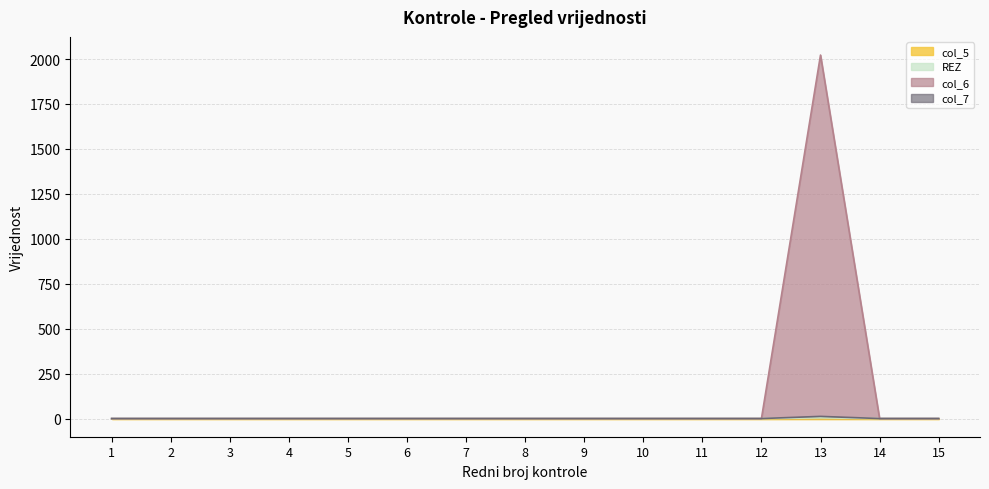

Is the value of col_7 at 9 greater than the value of REZ at 6?

No